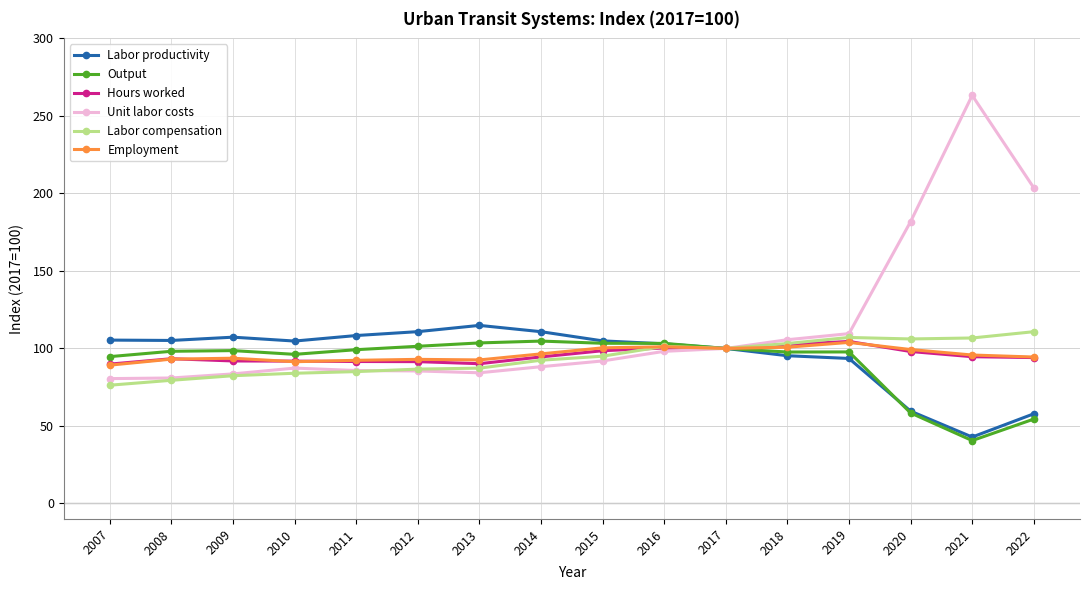

Which category has the highest value across all series?

2021